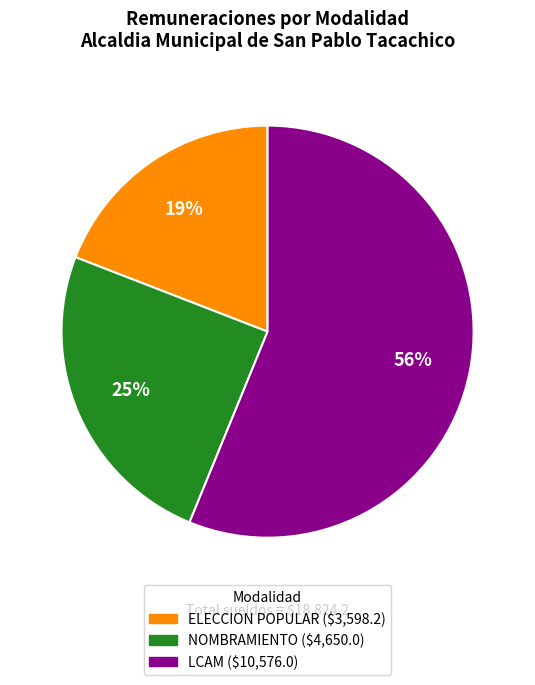

Does any single category account for the majority?

Yes